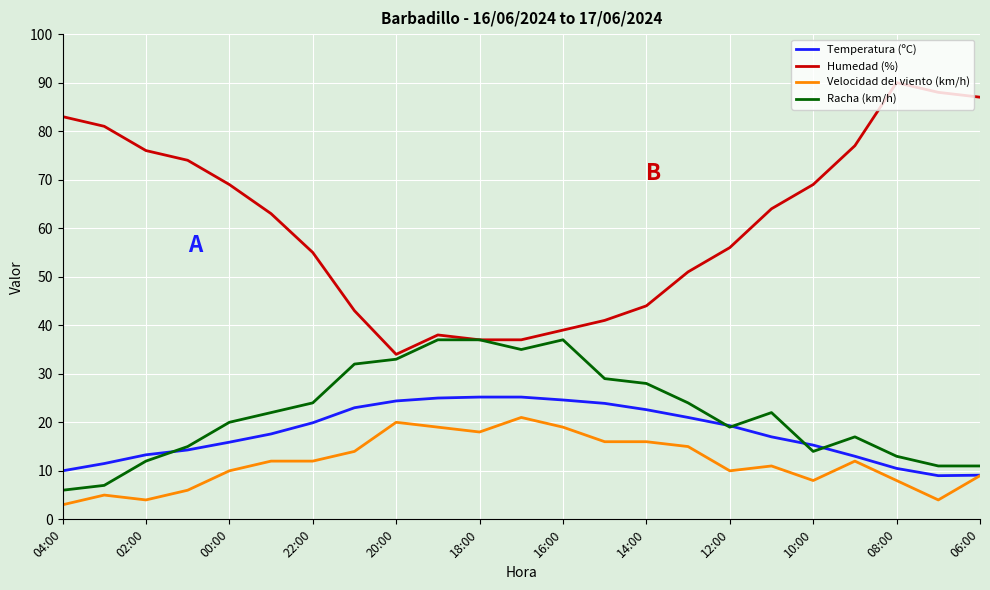

List the series in order of their peak value, highest first.

Humedad (%), Racha (km/h), Temperatura (ºC), Velocidad del viento (km/h)